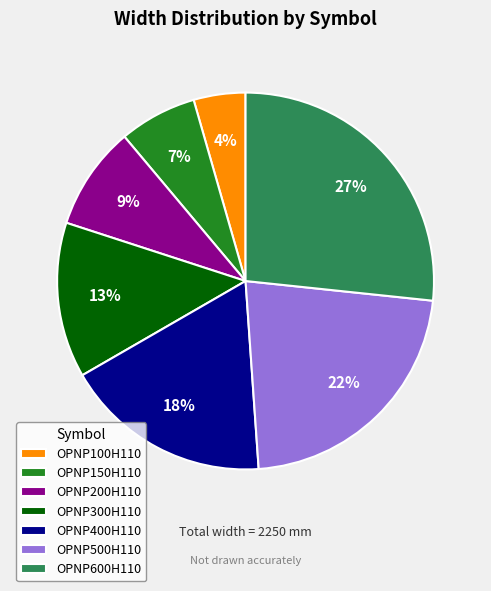

Rank the categories by value from highest to lowest.

OPNP600H110, OPNP500H110, OPNP400H110, OPNP300H110, OPNP200H110, OPNP150H110, OPNP100H110